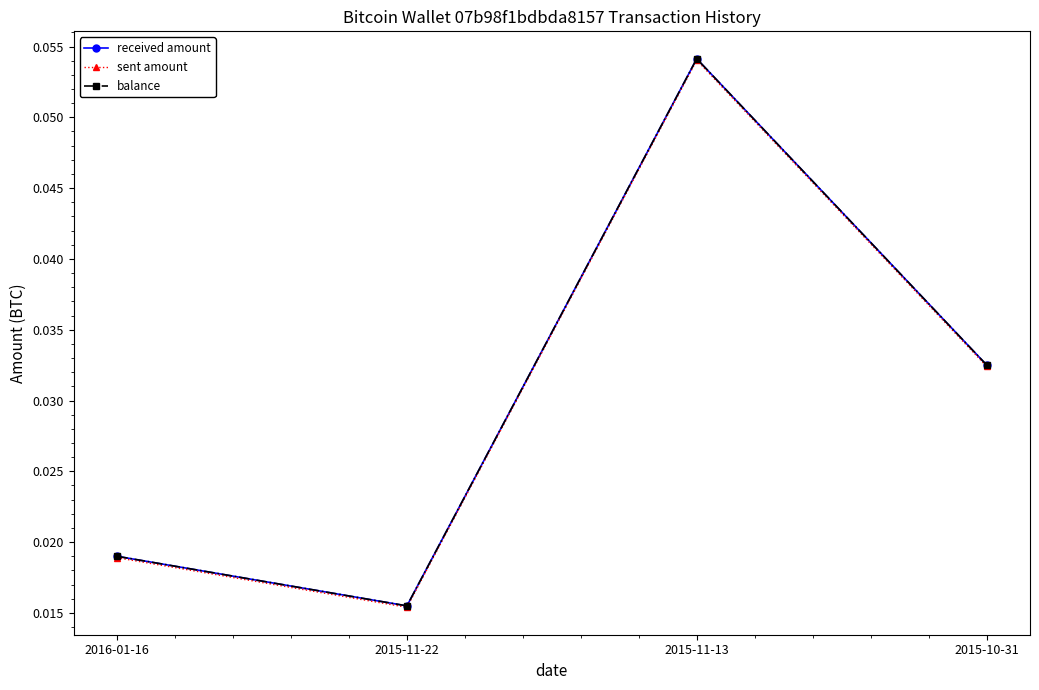

At 2015-11-22, list the series in order from largest to smallest.

received amount, balance, sent amount